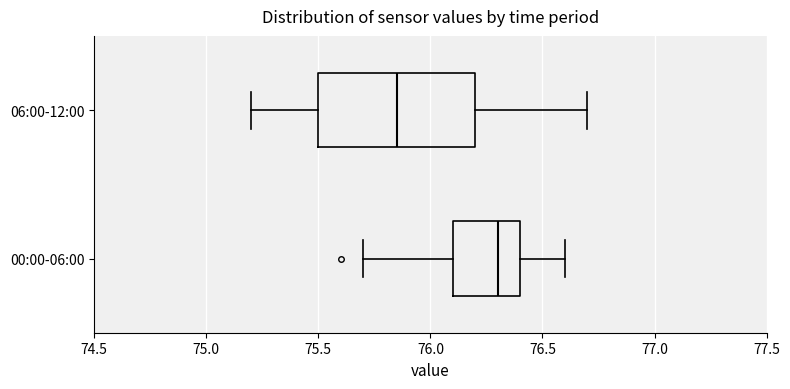

Which box is the widest, from its left edge to its right edge?

06:00-12:00